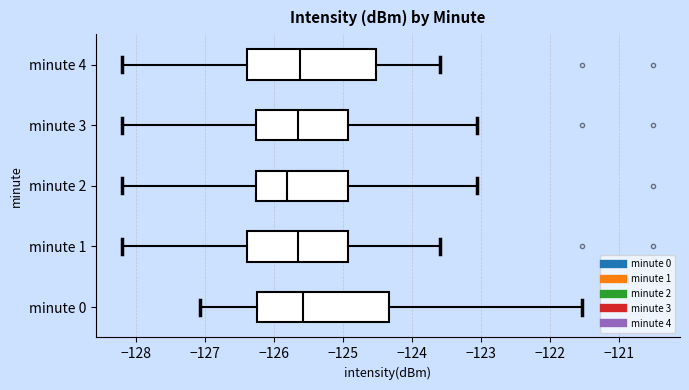

Reading bottom to top, transcribe this box plot: for each box, give where its median line is, the range the box spans, and where its two whiskers end, as read against the x-axis. The values are not printed on the chart, so give them approximately, as read against the axis.

minute 0: median -125.6, box -126.2 to -124.3, whiskers -127.1 to -121.5
minute 1: median -125.6, box -126.4 to -124.9, whiskers -128.2 to -123.6
minute 2: median -125.8, box -126.3 to -124.9, whiskers -128.2 to -123.1
minute 3: median -125.6, box -126.3 to -124.9, whiskers -128.2 to -123.1
minute 4: median -125.6, box -126.4 to -124.5, whiskers -128.2 to -123.6